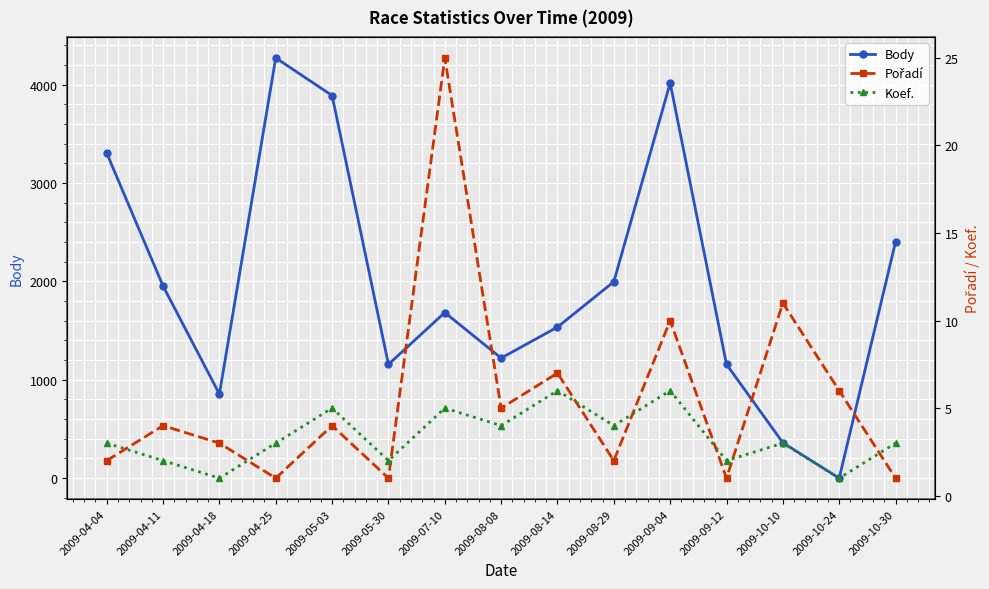

What are all the series names shown in the legend?

Body, Pořadí, Koef.